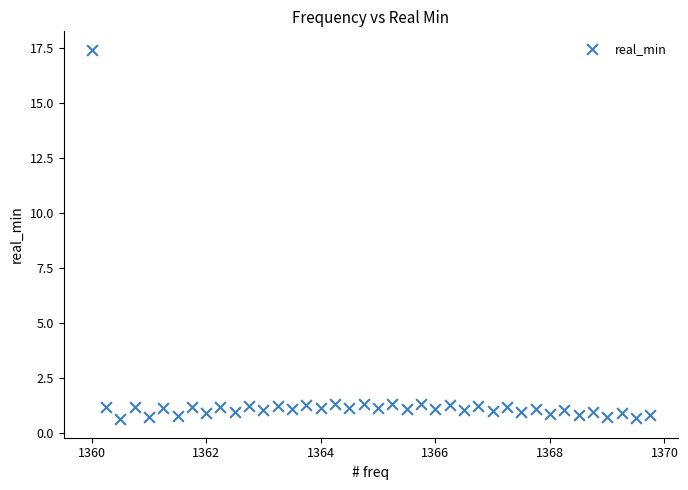

What is the range of Y values (max minus min)?

16.8